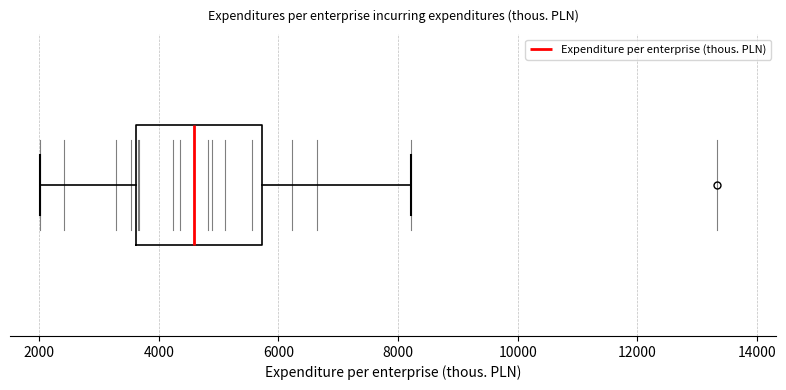

Read this box plot against the x-axis: the position of the median line, the range covered by the box, and the ends of both whiskers. The values are not printed on the chart, so give them approximately, as read against the axis.

median 4600, box 3600 to 5800, whiskers 2000 to 8200